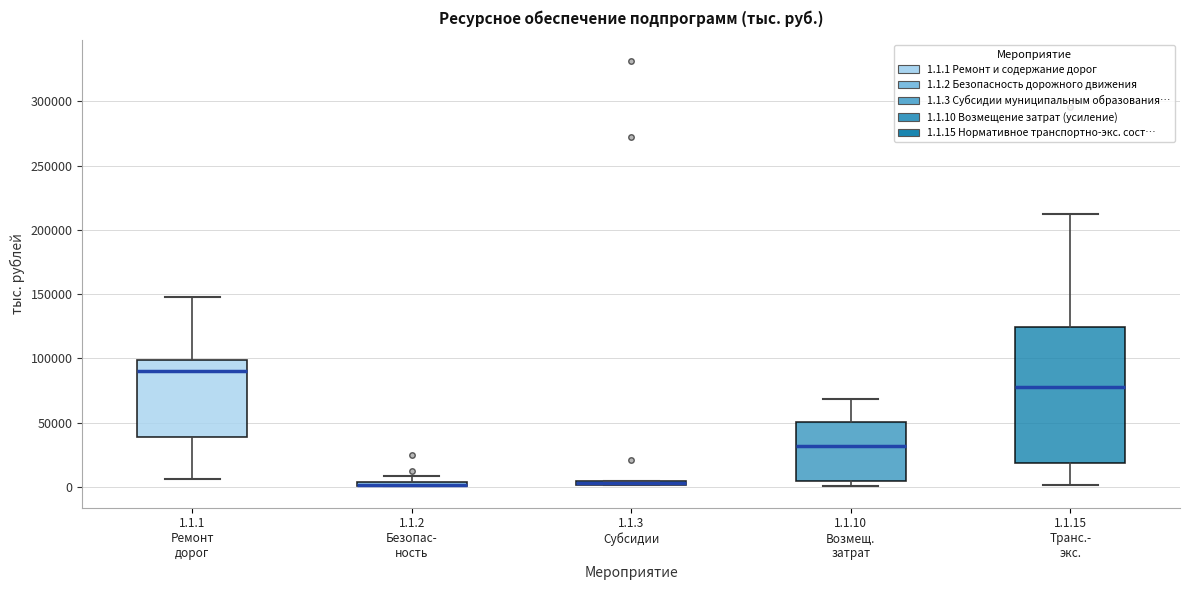

Where is the upper edge of the box for 1.1.10 Возмещ. затрат on the y-axis? The values are not printed on the chart, so give them approximately, as read against the axis.

50000